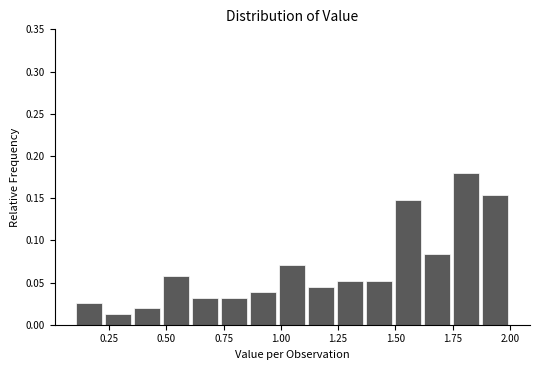

Around what value on the x-axis is the tallest bar? Give the approximate position of its centre, as read against the axis.

1.80